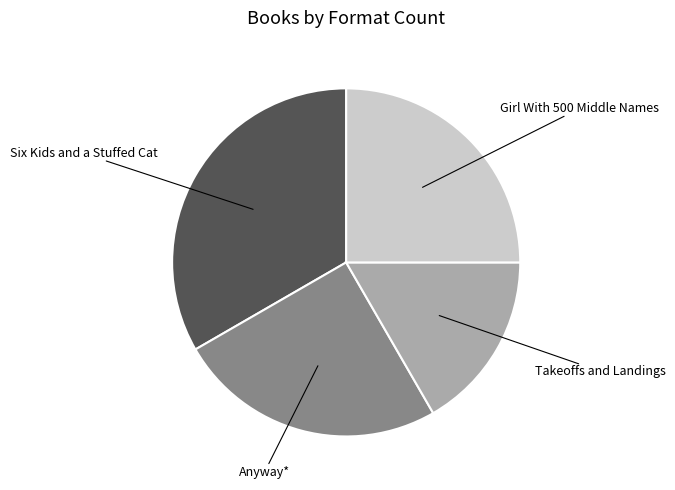

True or false: Takeoffs and Landings accounts for 2% of the total.

False